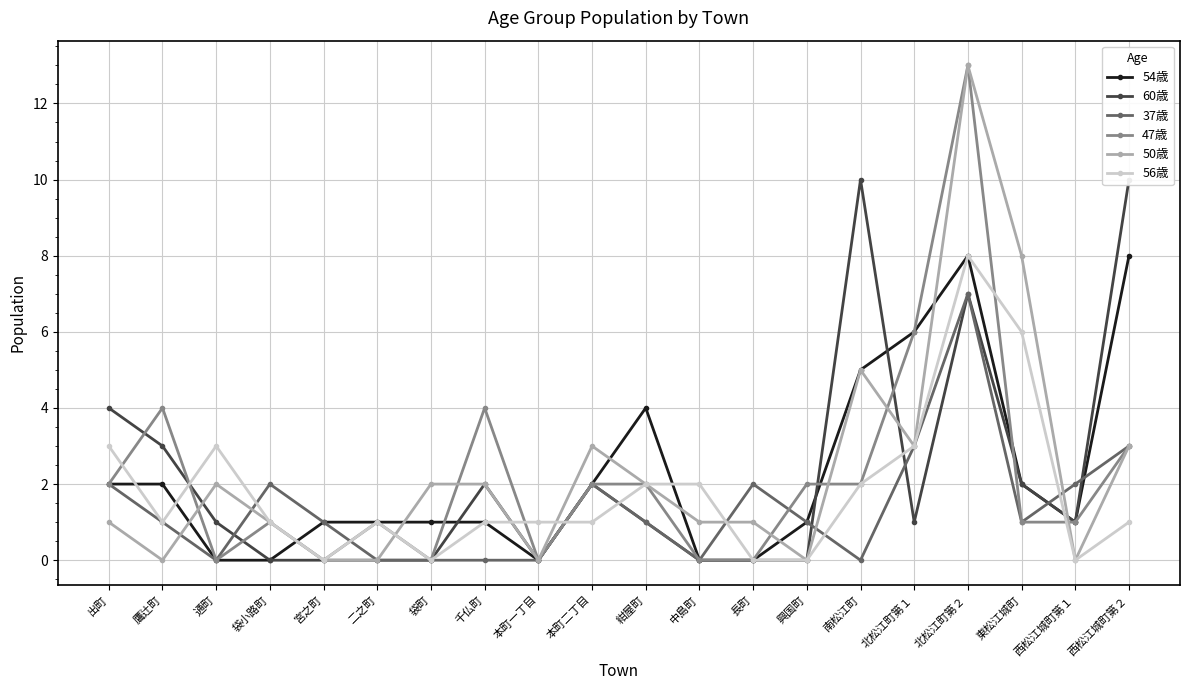

True or false: 54歳 has a value of 5 at 通町.

False